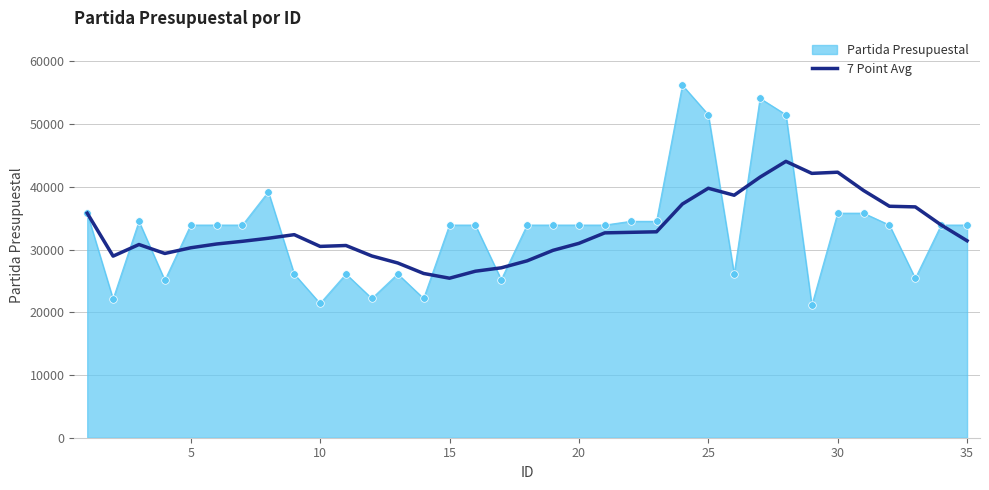

Which series has the largest range (max minus min)?

Partida Presupuestal